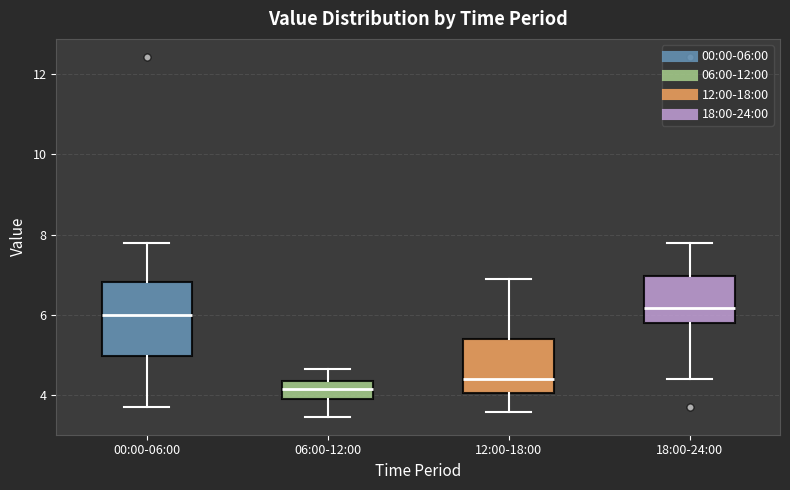

Reading left to right, transcribe this box plot: for each box, give where its median line is, the range the box spans, and where its two whiskers end, as read against the y-axis. The values are not printed on the chart, so give them approximately, as read against the axis.

00:00-06:00: median 6.0, box 5.0 to 6.8, whiskers 3.8 to 7.8
06:00-12:00: median 4.2, box 4.0 to 4.4, whiskers 3.4 to 4.6
12:00-18:00: median 4.4, box 4.0 to 5.4, whiskers 3.6 to 7.0
18:00-24:00: median 6.2, box 5.8 to 7.0, whiskers 4.4 to 7.8